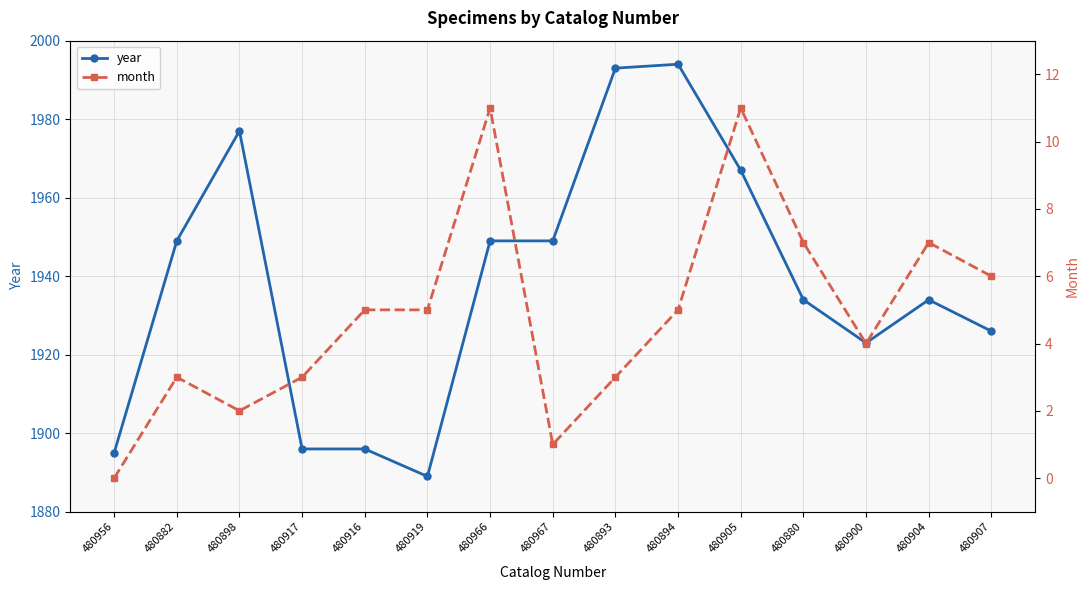

What is the value of the month point at the 12th from the left?

7